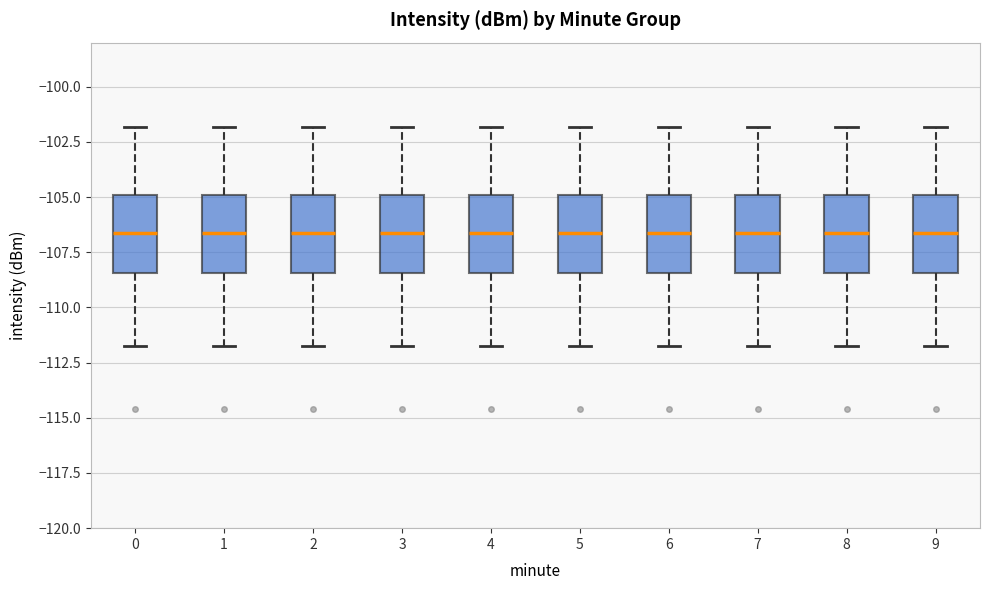

Where is the upper edge of the box at x = 9 on the y-axis? The values are not printed on the chart, so give them approximately, as read against the axis.

-105.0